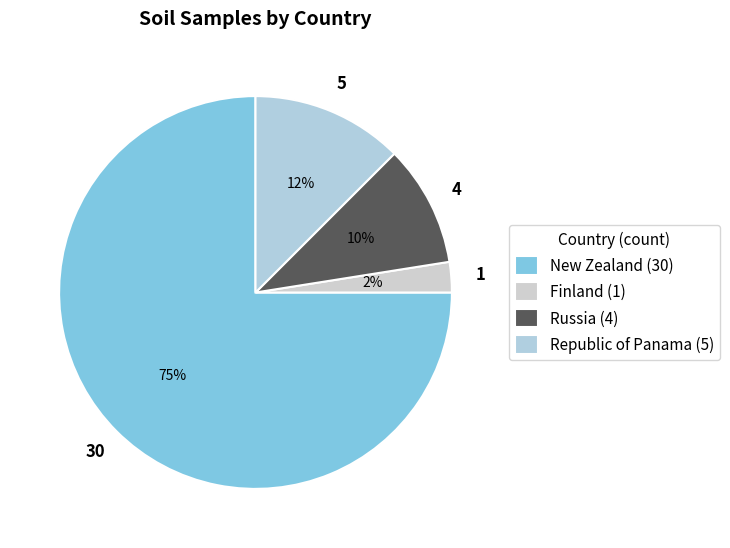

Does New Zealand represent more than half of the total?

Yes